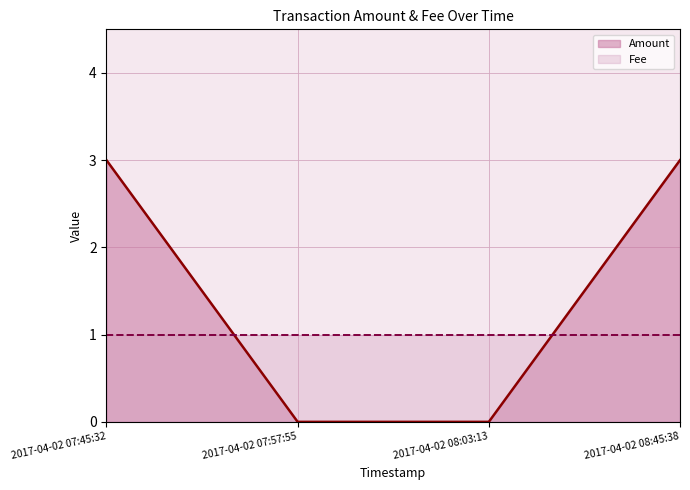

How many categories are shown in the chart?

4